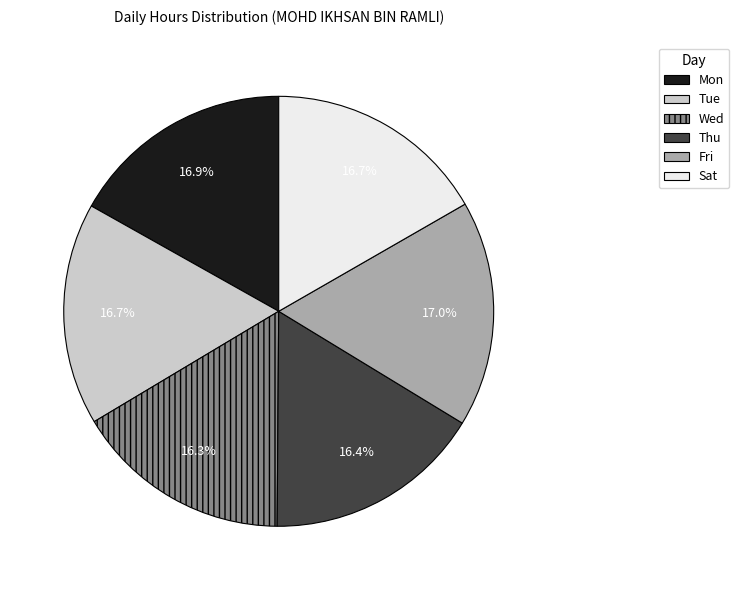

How many segments does this pie chart have?

6